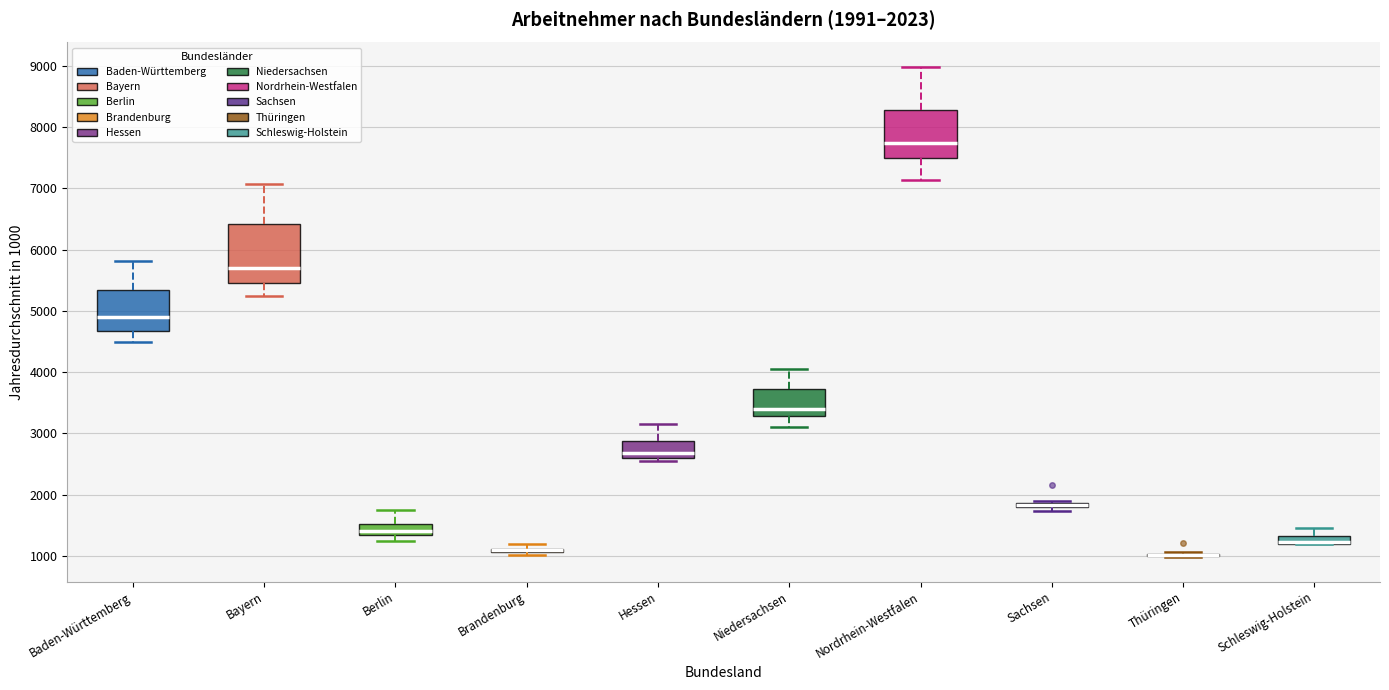

Which box is the tallest, from its lower edge to its upper edge?

Bayern